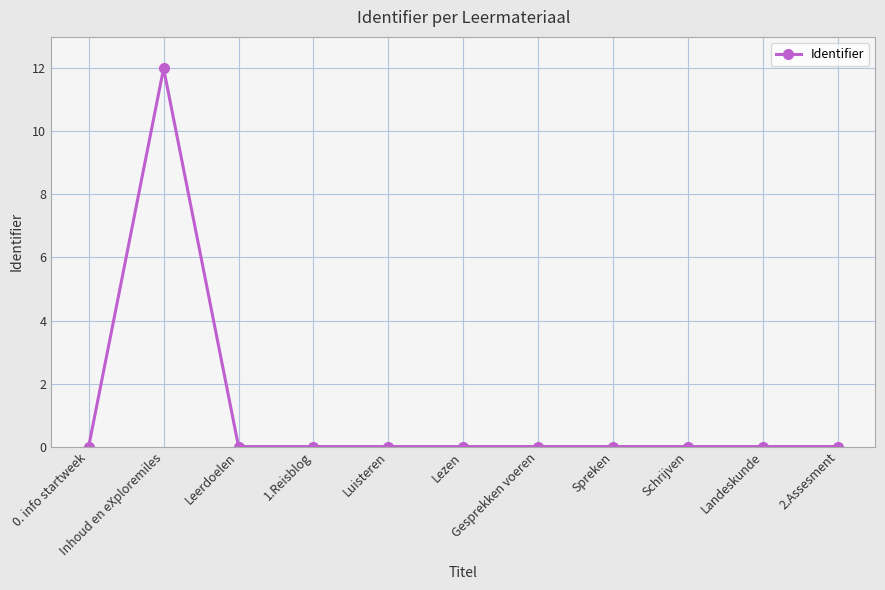

What is the difference between the maximum and minimum values?

12.0